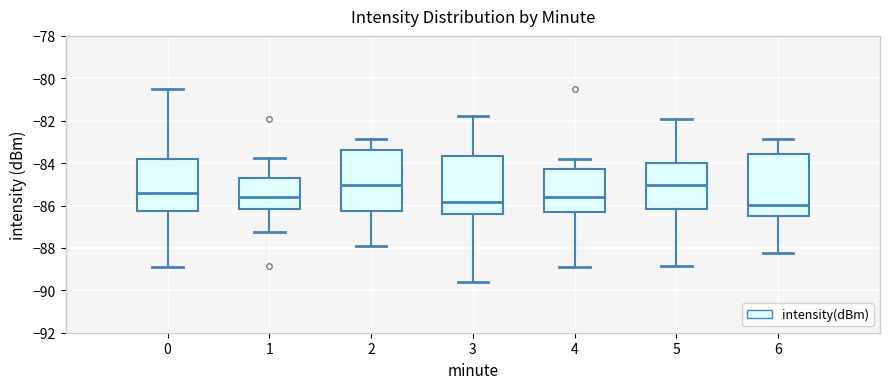

Where does the median line of the box at x = 2 sit on the y-axis? The values are not printed on the chart, so give them approximately, as read against the axis.

-85.0